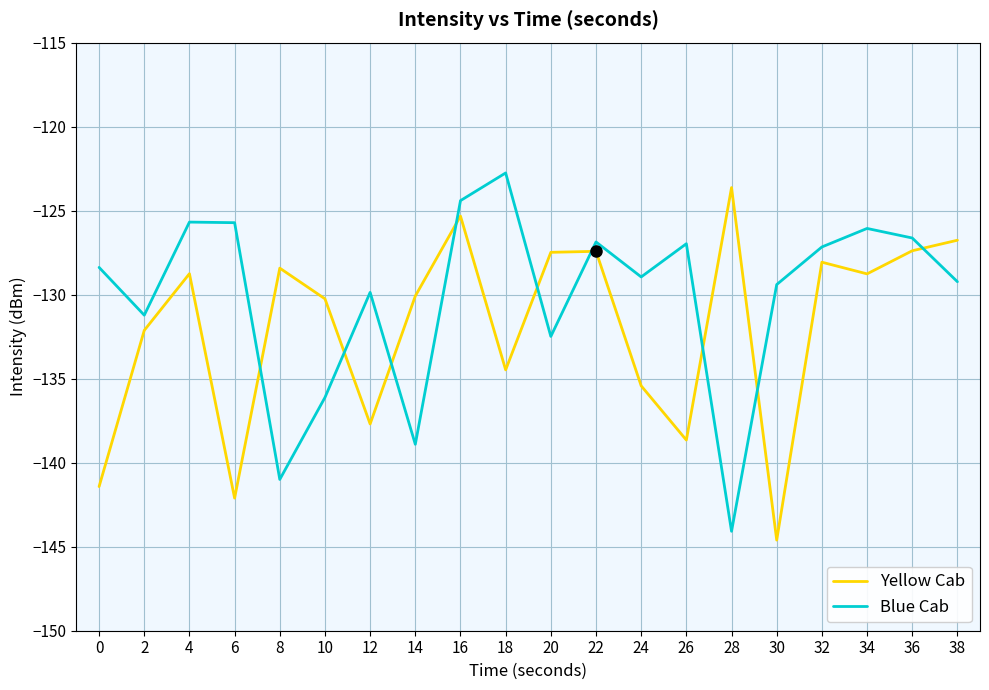

The value of Yellow Cab at 24 is -135.4. True or false?

True